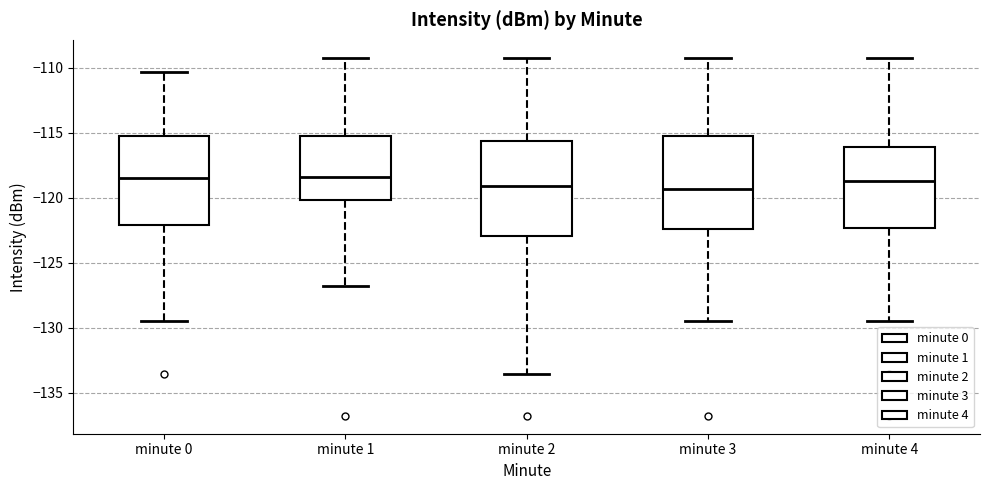

Reading left to right, read every box against the y-axis: the position of its median line, the range the box covers, and the ends of its whiskers. The values are not printed on the chart, so give them approximately, as read against the axis.

minute 0: median -118.5, box -122.0 to -115.0, whiskers -129.5 to -110.5
minute 1: median -118.5, box -120.0 to -115.0, whiskers -127.0 to -109.0
minute 2: median -119.0, box -123.0 to -115.5, whiskers -133.5 to -109.0
minute 3: median -119.5, box -122.5 to -115.0, whiskers -129.5 to -109.0
minute 4: median -118.5, box -122.5 to -116.0, whiskers -129.5 to -109.0